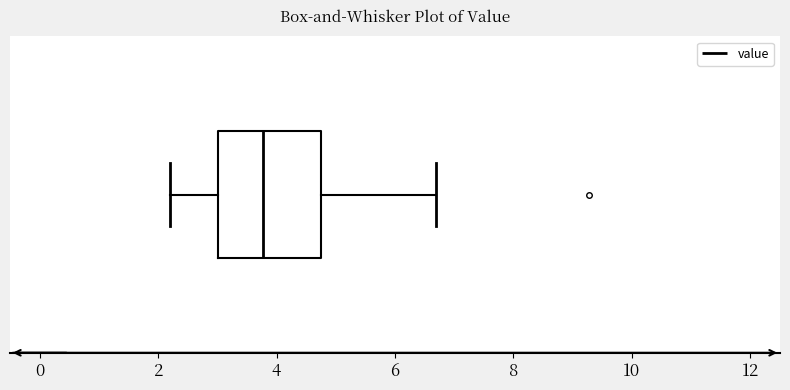

Read this box plot against the x-axis: the position of the median line, the range covered by the box, and the ends of both whiskers. The values are not printed on the chart, so give them approximately, as read against the axis.

median 3.8, box 3.0 to 4.8, whiskers 2.2 to 6.8